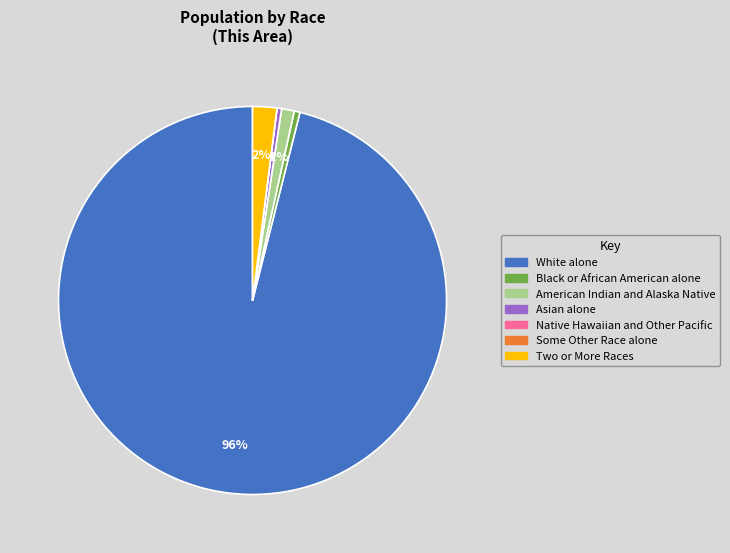

The Two or More Races slice represents 8% of the pie. True or false?

False